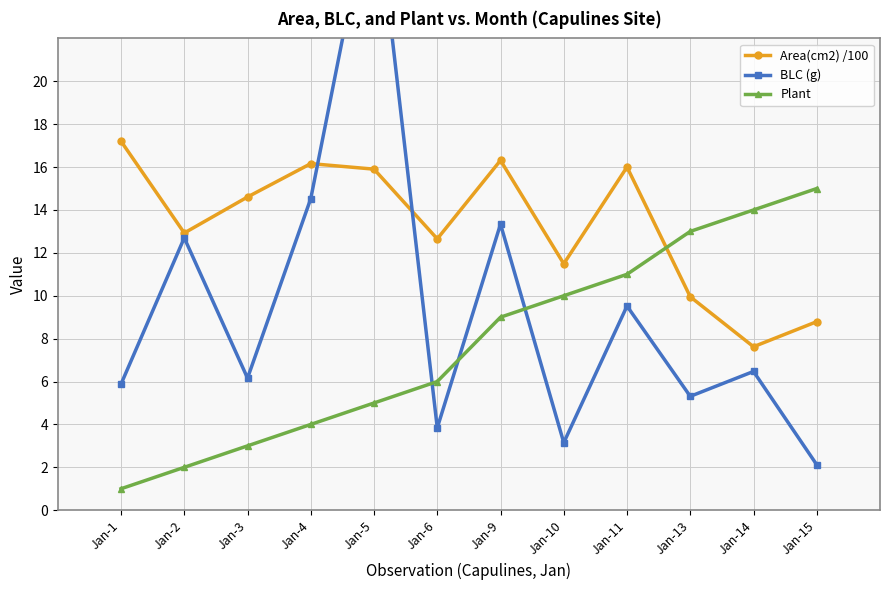

Where do Area(cm2) /100 and Plant first cross each other?

Jan-11 and Jan-13